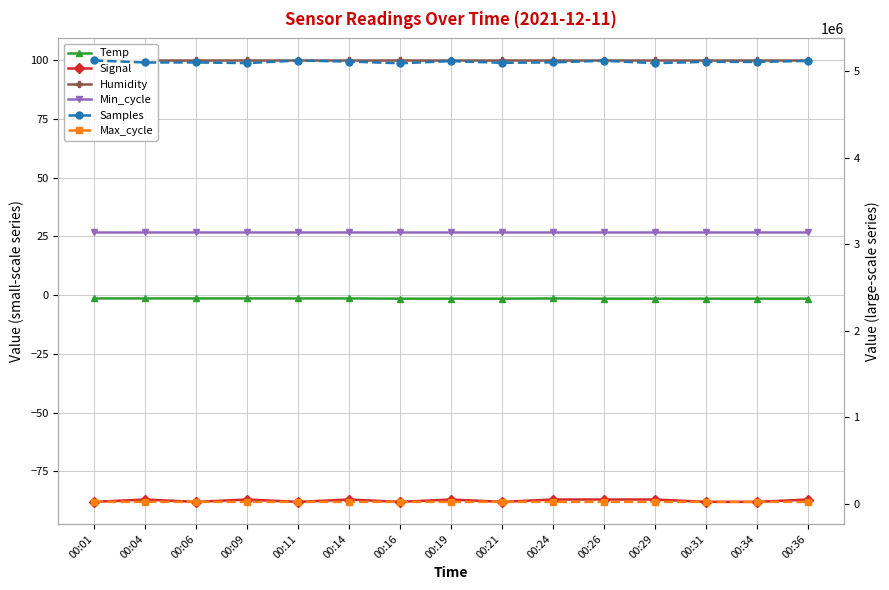

Is this an area chart (filled region under the line)?

No